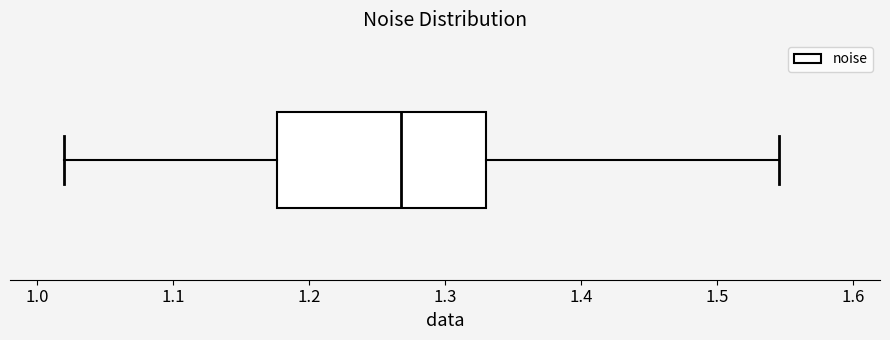

Transcribe this box plot: give where the median line is, the range the box spans, and where the two whiskers end, as read against the x-axis. The values are not printed on the chart, so give them approximately, as read against the axis.

median 1.27, box 1.18 to 1.33, whiskers 1.02 to 1.55